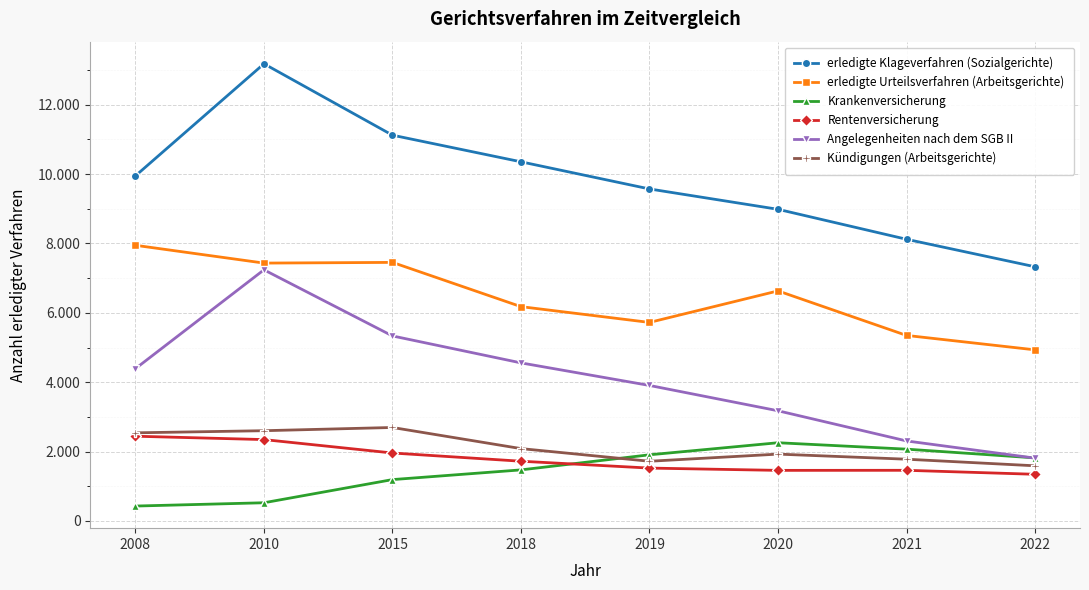

What is the value of the erledigte Klageverfahren (Sozialgerichte) point at the 2nd from the left?

13183